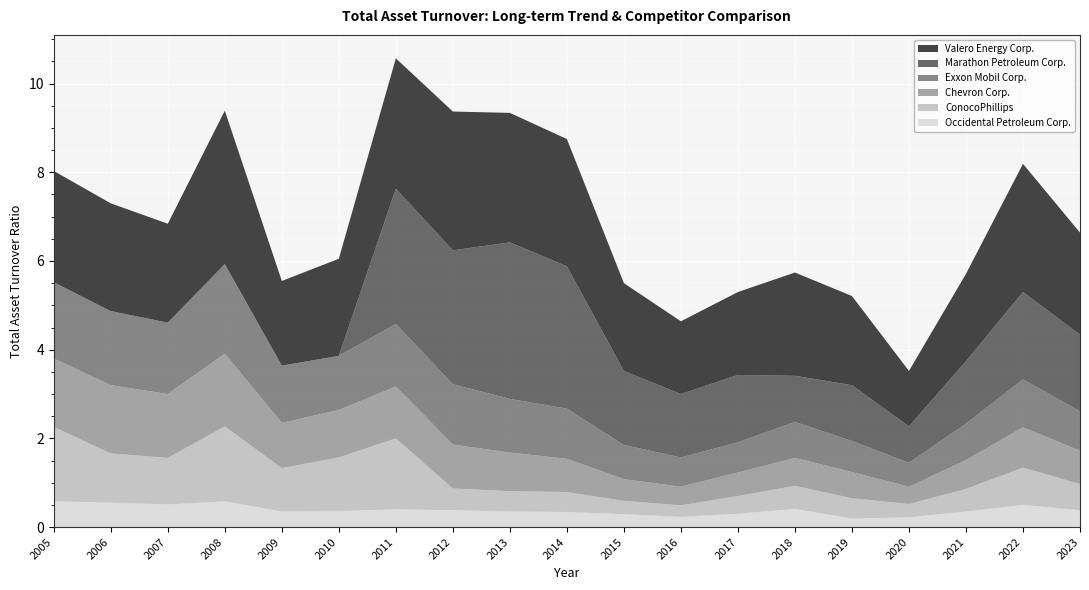

Reading left to right, list all the values displayed in this chart.

Valero Energy Corp.: 2.5	2.4	2.2	3.5	1.9	2.2	2.9	3.1	2.9	2.9	2.0	1.6	1.9	2.3	2.0	1.2	2.0	2.9	2.3
Exxon Mobil Corp.: 1.7	1.7	1.6	2.0	1.3	1.2	1.4	1.4	1.2	1.1	0.8	0.7	0.7	0.8	0.7	0.5	0.8	1.1	0.9
Chevron Corp.: 1.5	1.5	1.4	1.6	1.0	1.1	1.2	1.0	0.9	0.8	0.5	0.4	0.5	0.6	0.6	0.4	0.7	0.9	0.8
ConocoPhillips: 1.7	1.1	1.1	1.7	1.0	1.2	1.6	0.5	0.5	0.5	0.3	0.3	0.4	0.5	0.5	0.3	0.5	0.8	0.6
Occidental Petroleum Corp.: 0.6	0.6	0.5	0.6	0.3	0.4	0.4	0.4	0.3	0.3	0.3	0.2	0.3	0.4	0.2	0.2	0.3	0.5	0.4
Marathon Petroleum Corp.: 0.0	0.0	0.0	0.0	0.0	0.0	3.0	3.0	3.5	3.2	1.7	1.4	1.5	1.0	1.3	0.8	1.4	2.0	1.7